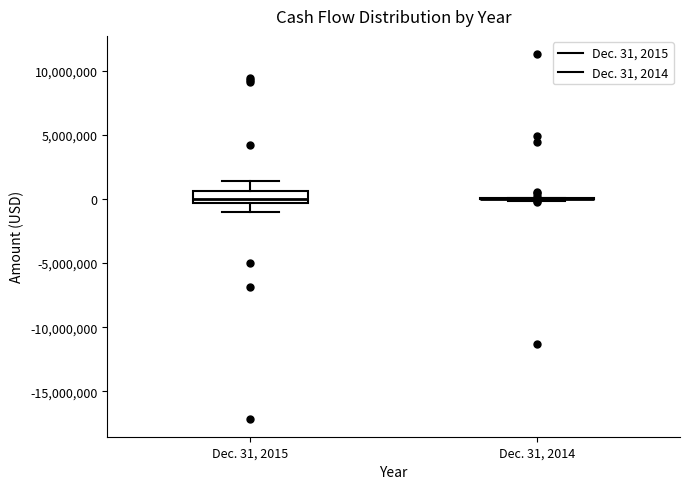

Reading left to right, read every box against the y-axis: the position of its median line, the range the box covers, and the ends of its whiskers. The values are not printed on the chart, so give them approximately, as read against the axis.

Dec. 31, 2015: median 0, box -500000 to 500000, whiskers -1000000 to 1500000
Dec. 31, 2014: box collapsed to a line at 0, whiskers 0 to 0